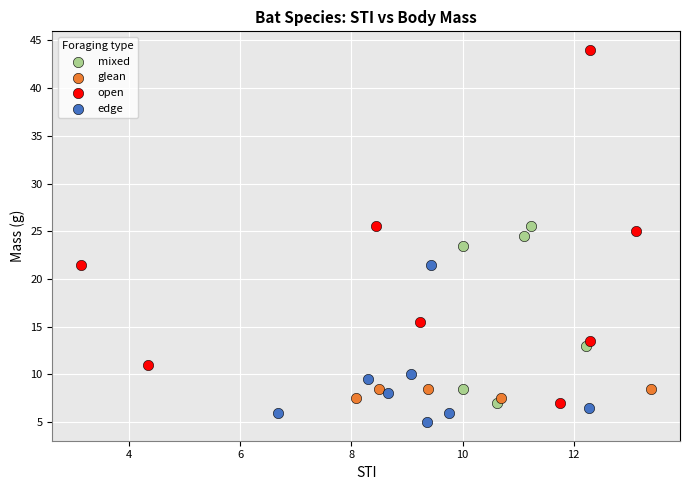

Which series reaches the minimum Y coordinate?

edge